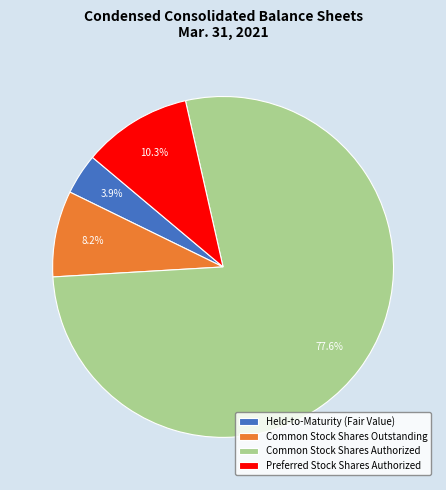

To the nearest percent, what percentage of the pie is Held-to-Maturity (Fair Value)?

4%